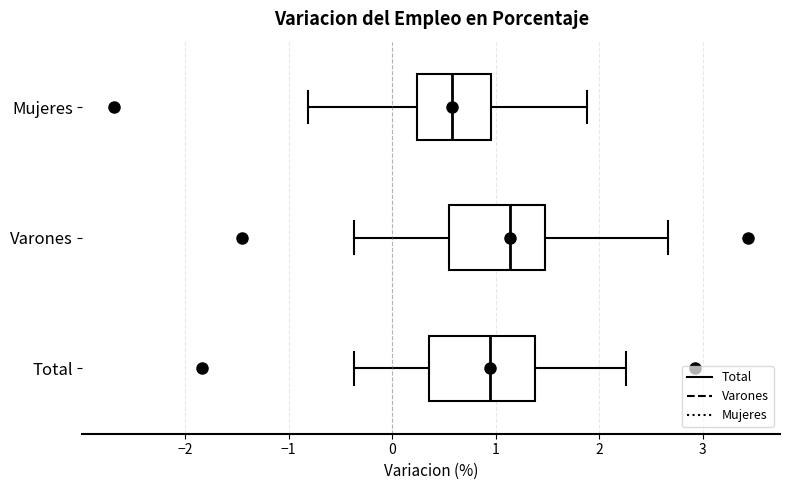

Which box has the furthest to the left median line?

Mujeres